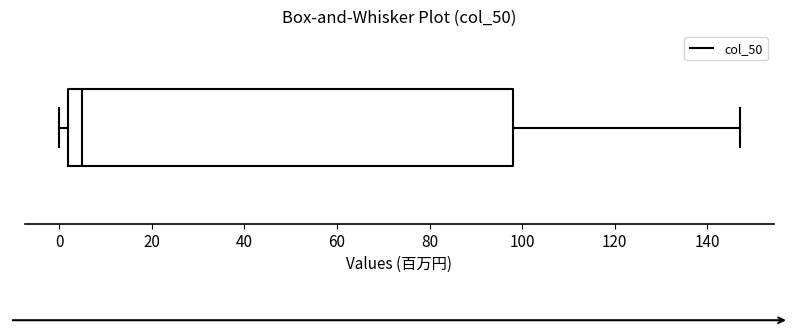

Transcribe this box plot: give where the median line is, the range the box spans, and where the two whiskers end, as read against the x-axis. The values are not printed on the chart, so give them approximately, as read against the axis.

median 6, box 2 to 98, whiskers 0 to 148